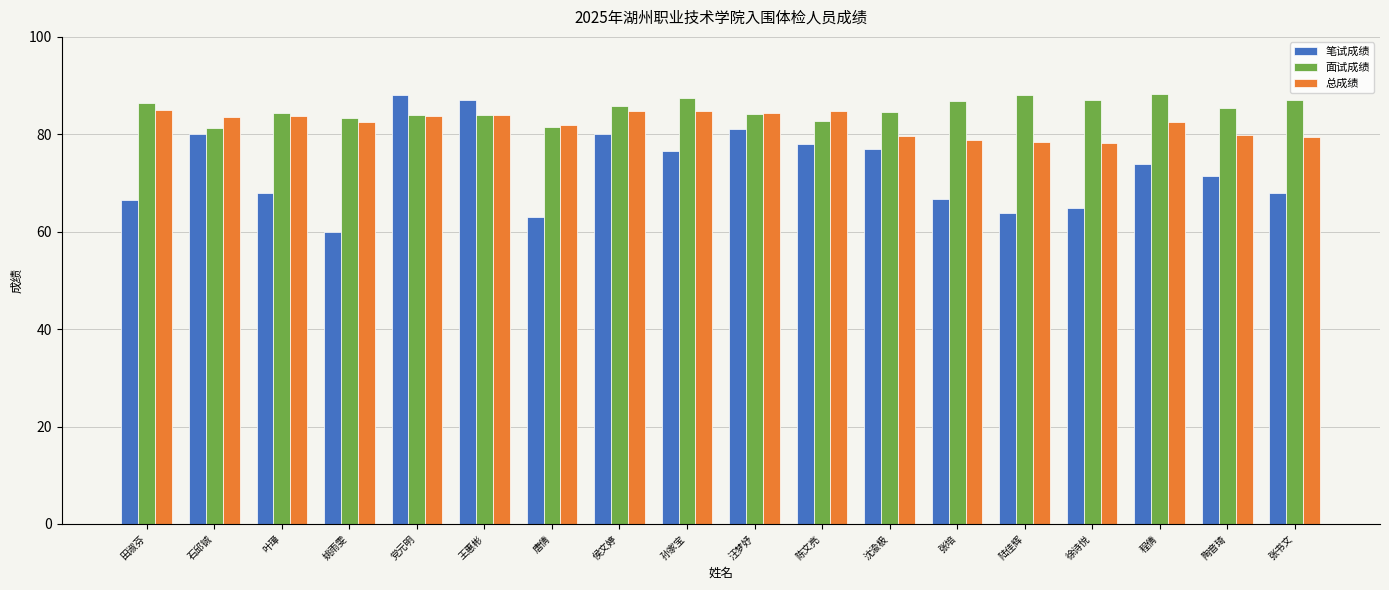

What is the sum of all 笔试成绩 values?

1313.5